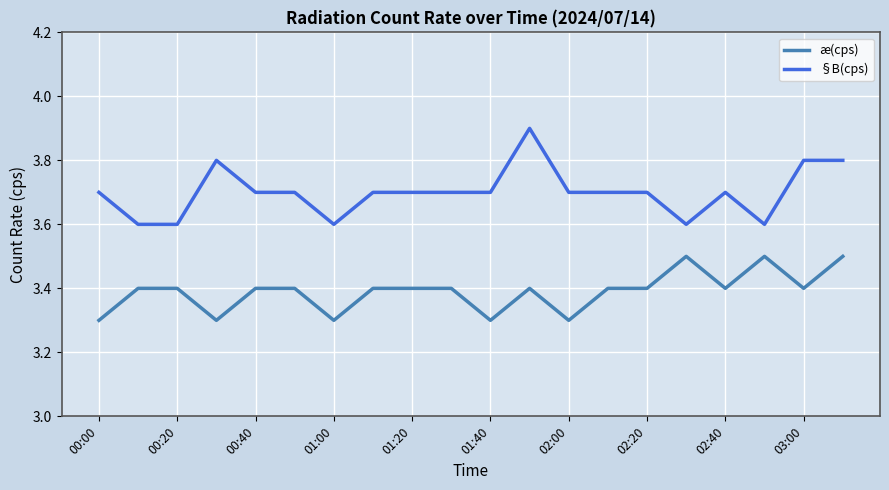

True or false: æ(cps) and §B(cps) intersect in this chart.

False